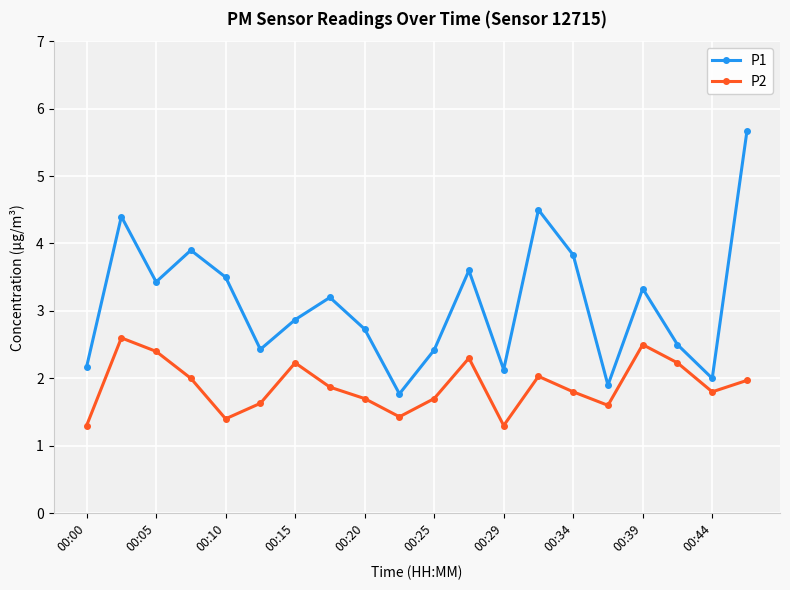

What is the difference between the maximum and minimum values in the P2 series?

1.3